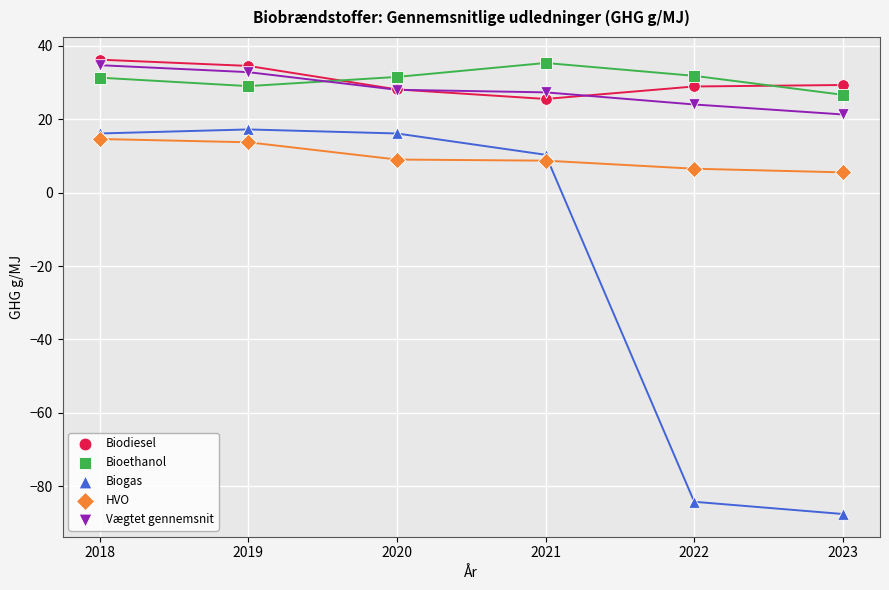

Which series reaches the minimum Y coordinate?

Biogas